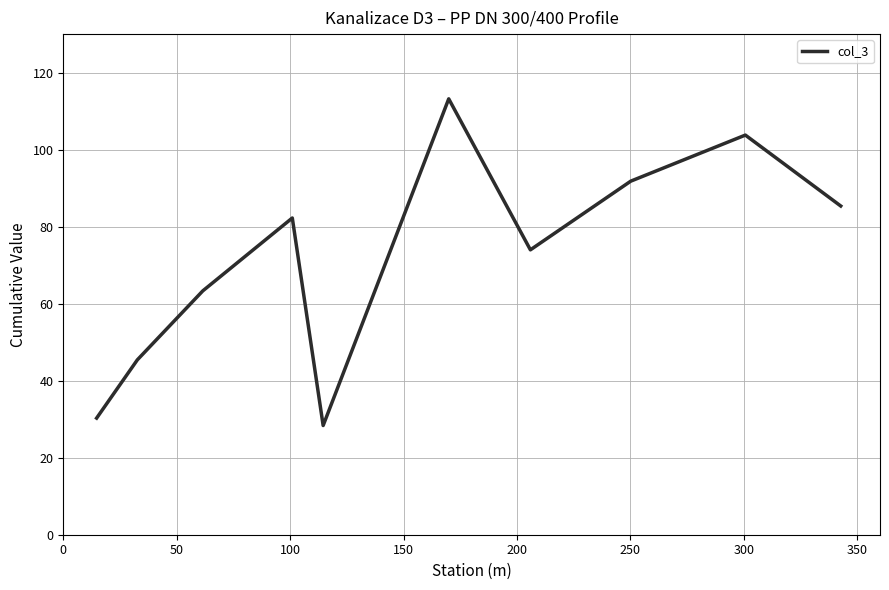

How many lines are shown in the chart?

1